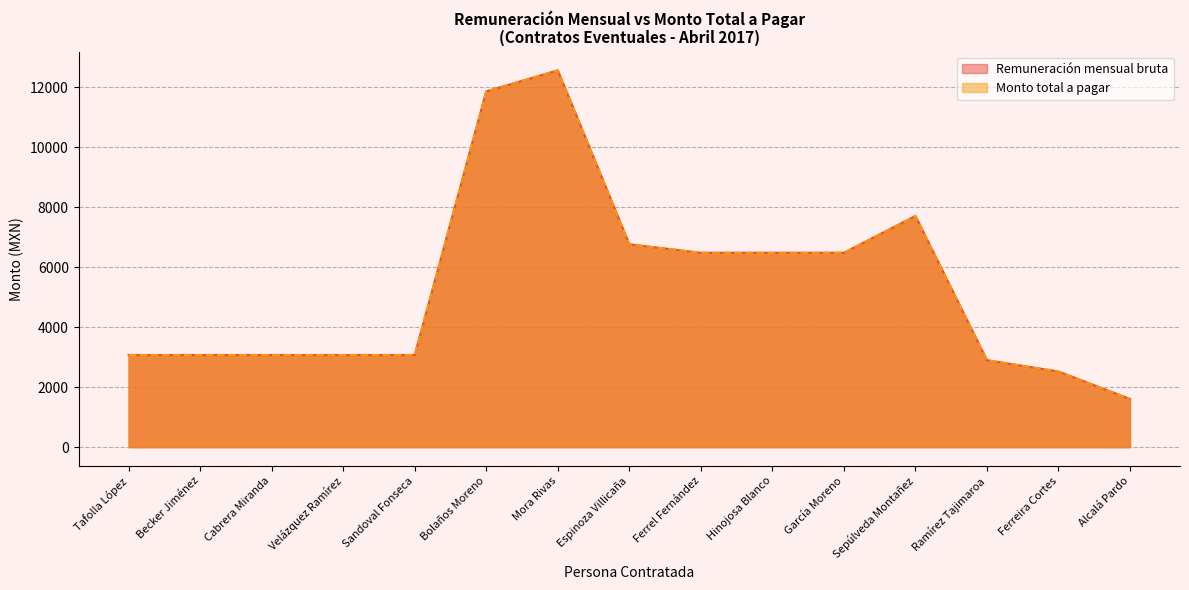

What is the label of the 5th point from the right?

García Moreno